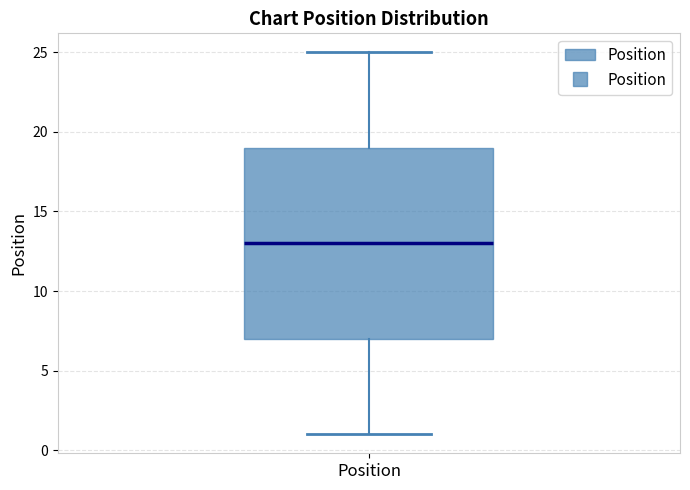

Where does the lower whisker of the box for Position end on the y-axis? The values are not printed on the chart, so give them approximately, as read against the axis.

1